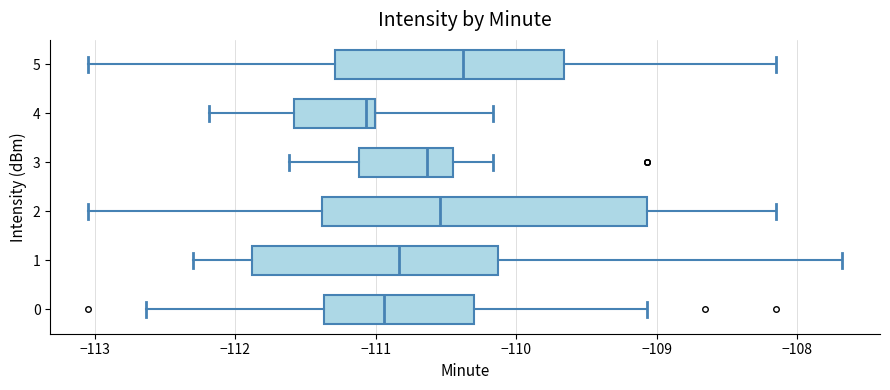

Comparing the boxes themselves (not the whiskers), which one is the widest?

2